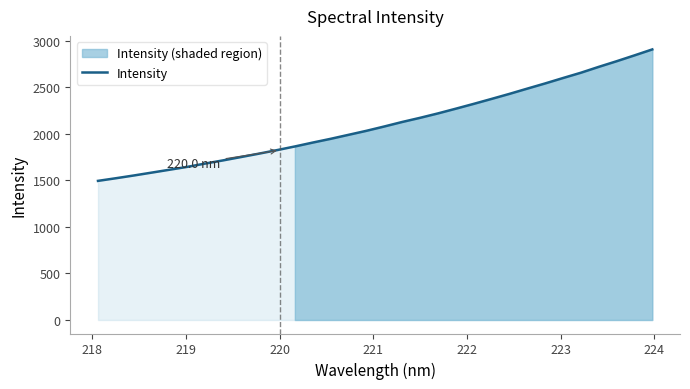

What is the lowest value of the Intensity series?

1493.6